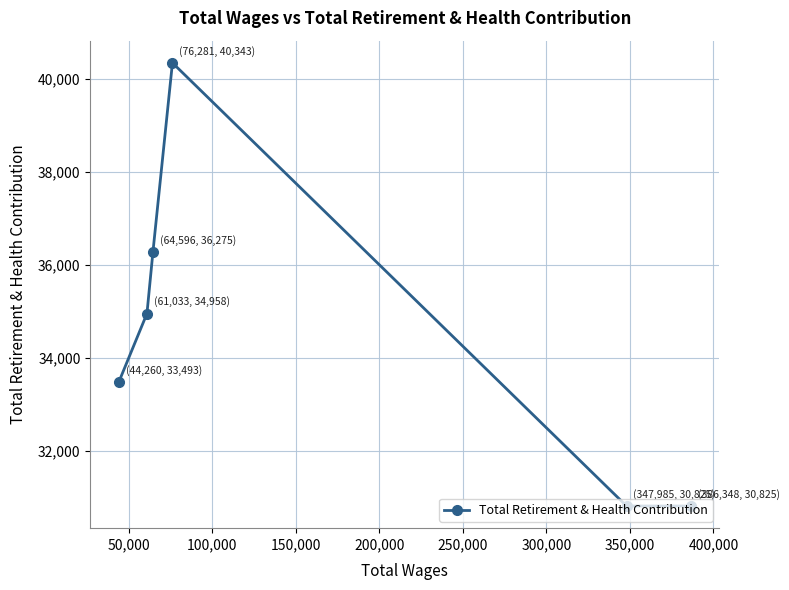

How many values are between 30825 and 36275?

5